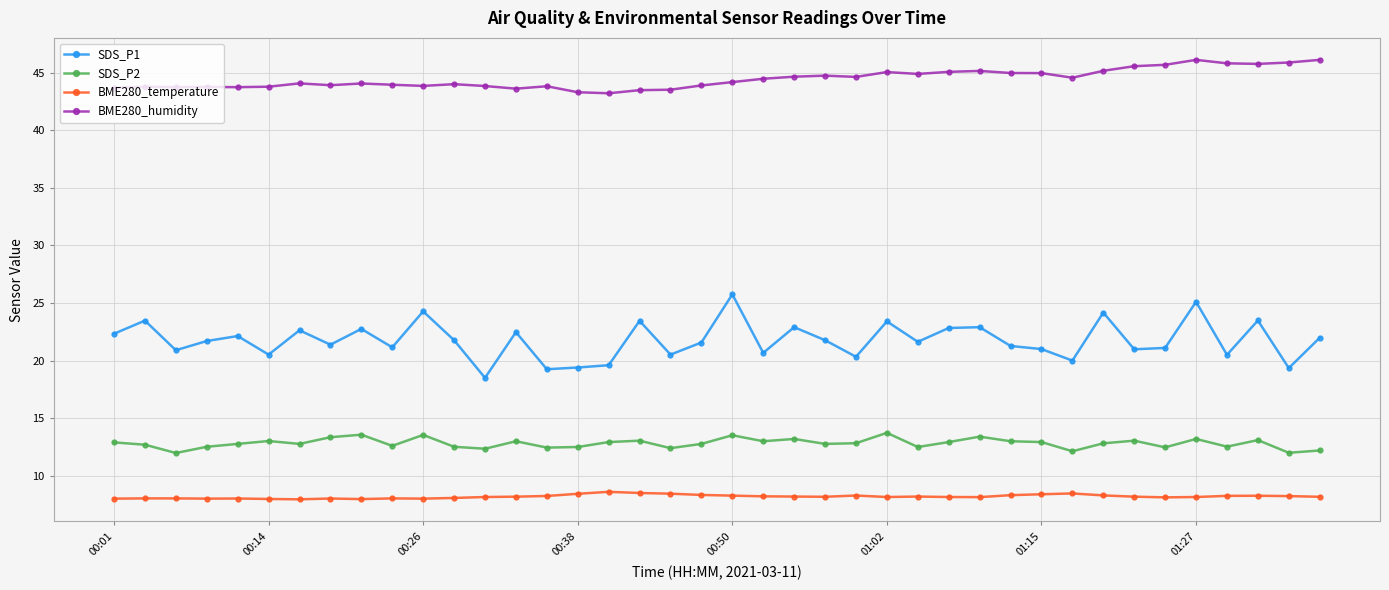

List the series in order of their peak value, lowest first.

BME280_temperature, SDS_P2, SDS_P1, BME280_humidity